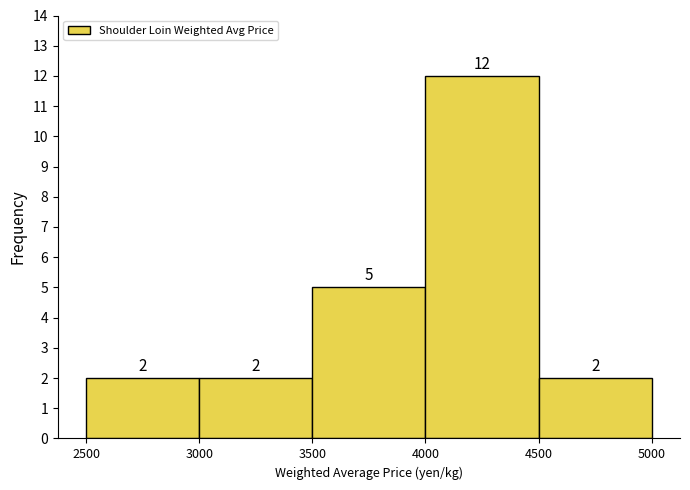

Over which range of the x-axis is the bar tallest?

4000 to 4500